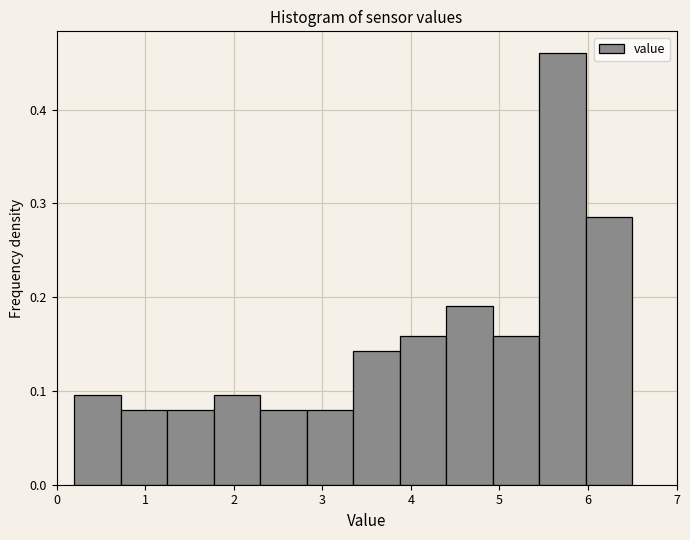

Over which range of the x-axis is the bar tallest?

5.5 to 6.0